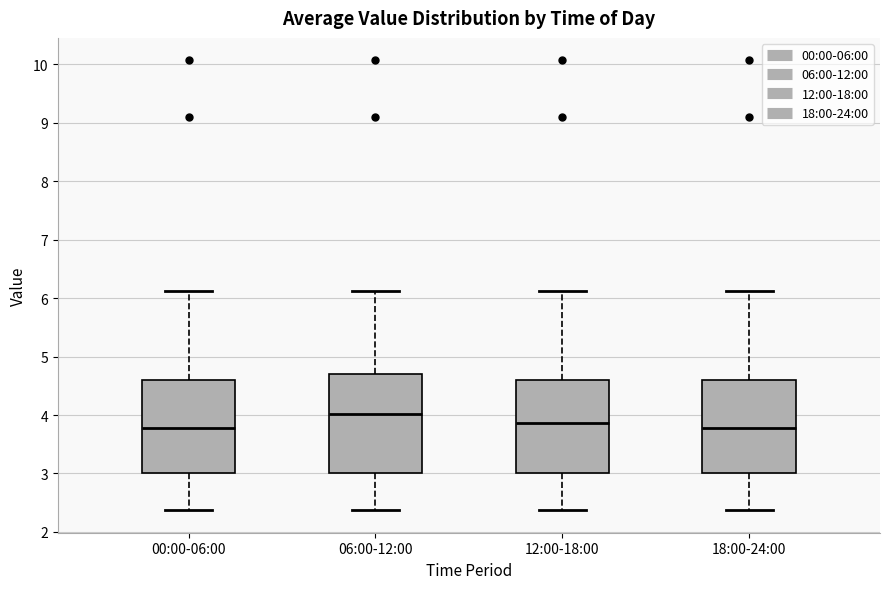

Where does the lower whisker of the box for 00:00-06:00 end on the y-axis? The values are not printed on the chart, so give them approximately, as read against the axis.

2.4